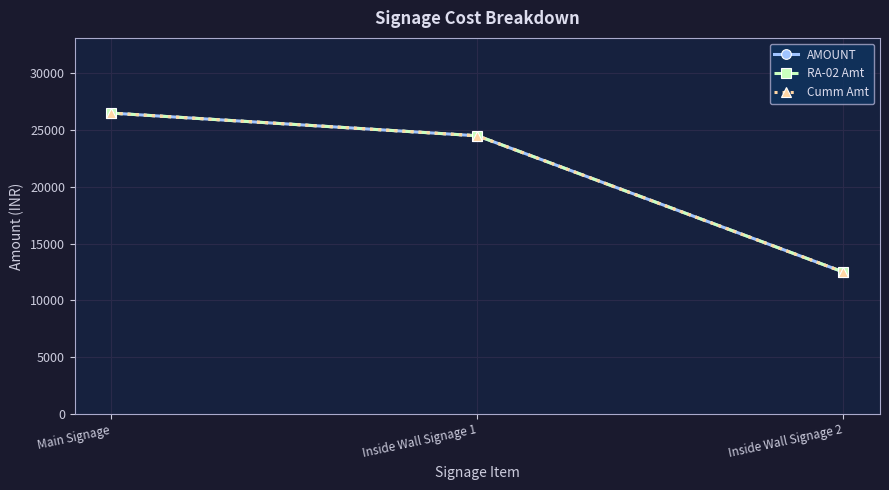

Does the chart have visible grid lines?

Yes